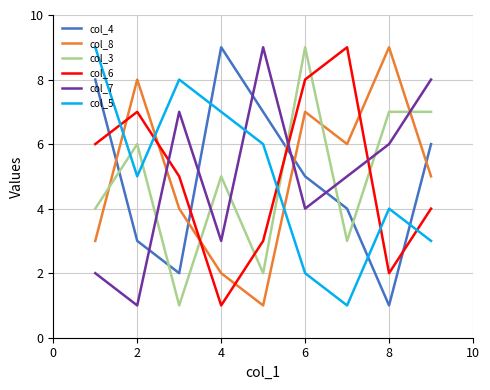

True or false: col_5 and col_8 intersect in this chart.

True